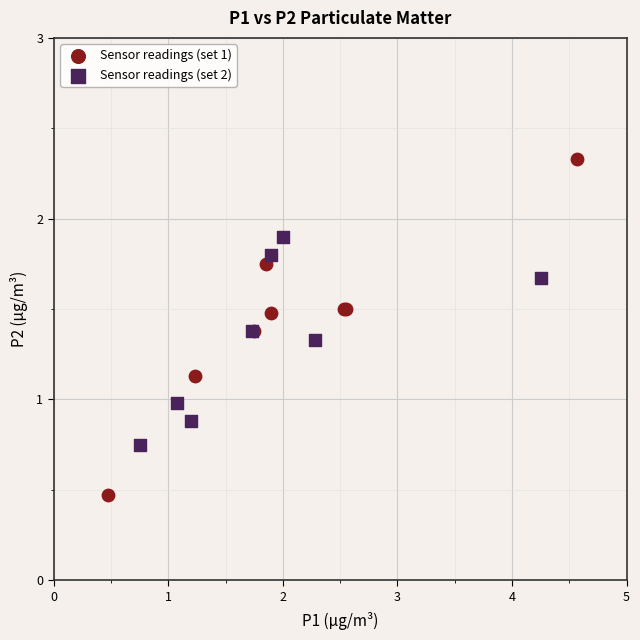

Which series contains the lowest Y value?

Sensor readings (set 1)